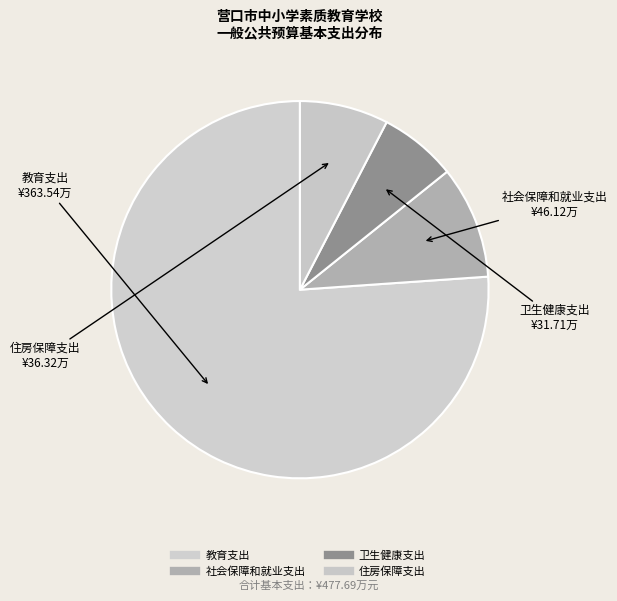

Count the number of slices in the pie.

4